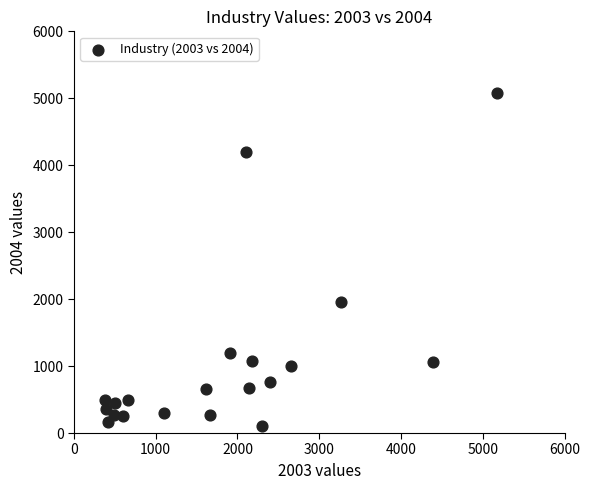

What is the range of X values (max minus min)?

4799